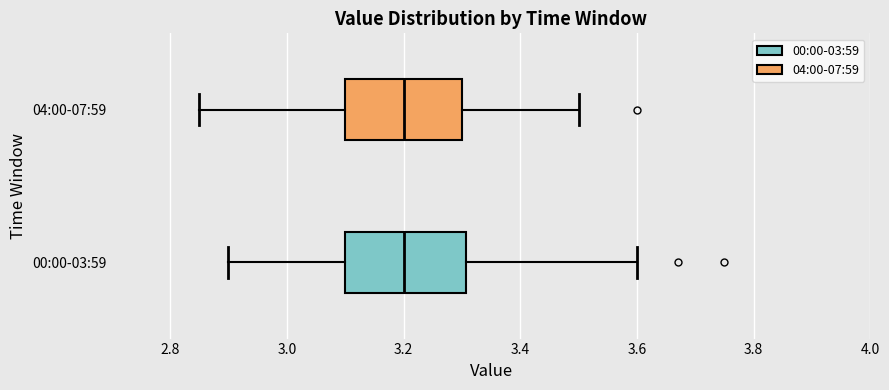

Where is the right edge of the box for 04:00-07:59 on the x-axis? The values are not printed on the chart, so give them approximately, as read against the axis.

3.30